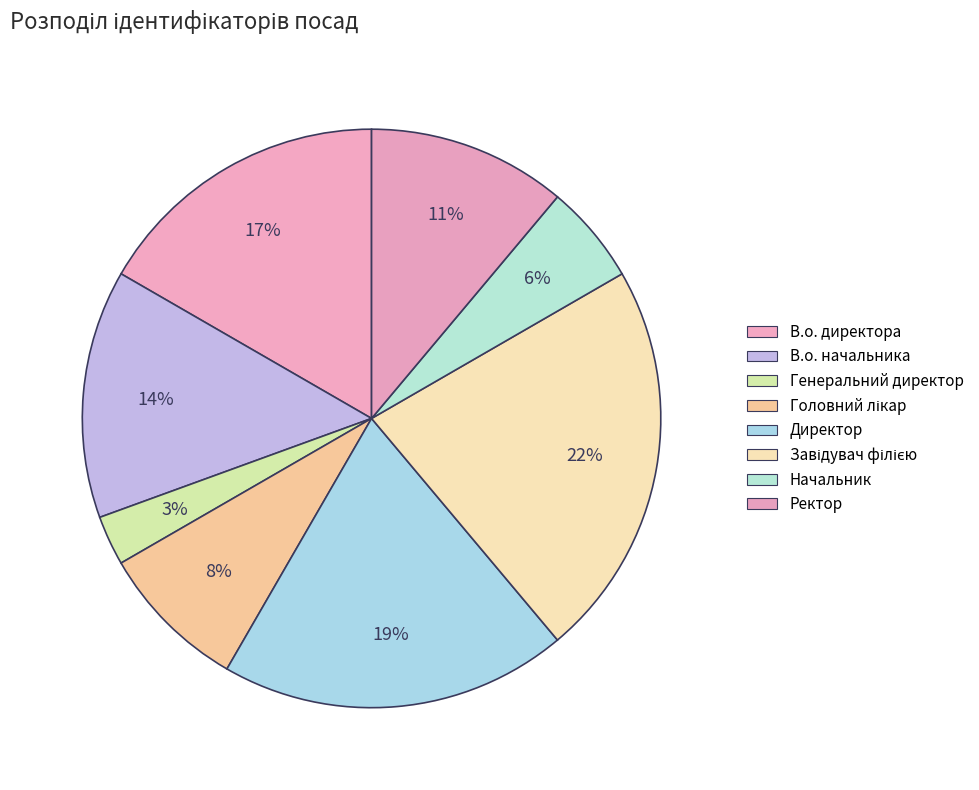

Is it true that Генеральний директор is 3% of the pie?

True